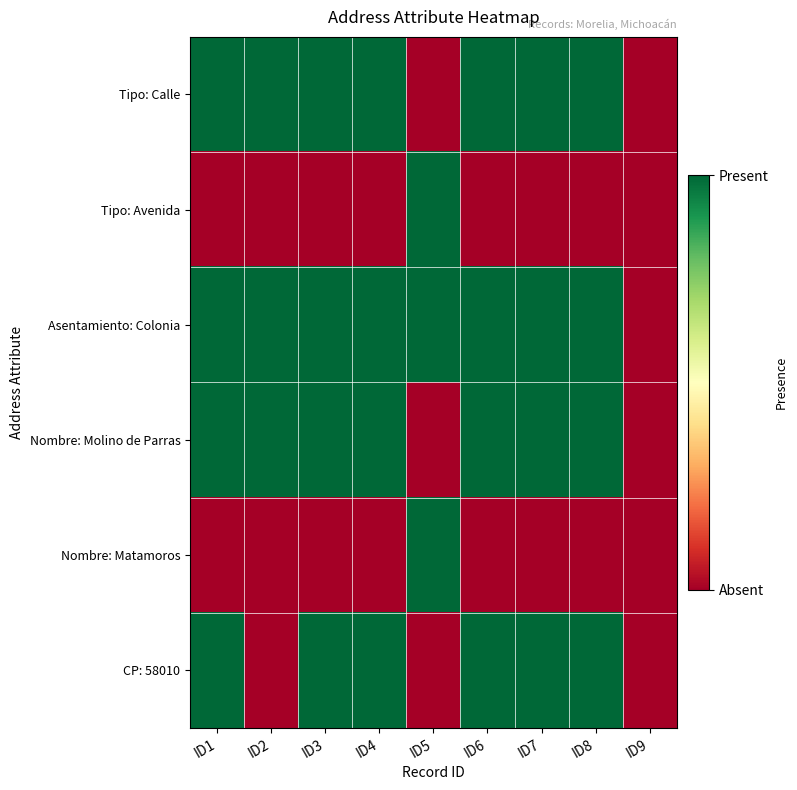

Rank the series by their maximum value, from highest to lowest.

Tipo: Calle, Tipo: Avenida, Asentamiento: Colonia, Nombre: Molino de Parras, Nombre: Matamoros, CP: 58010